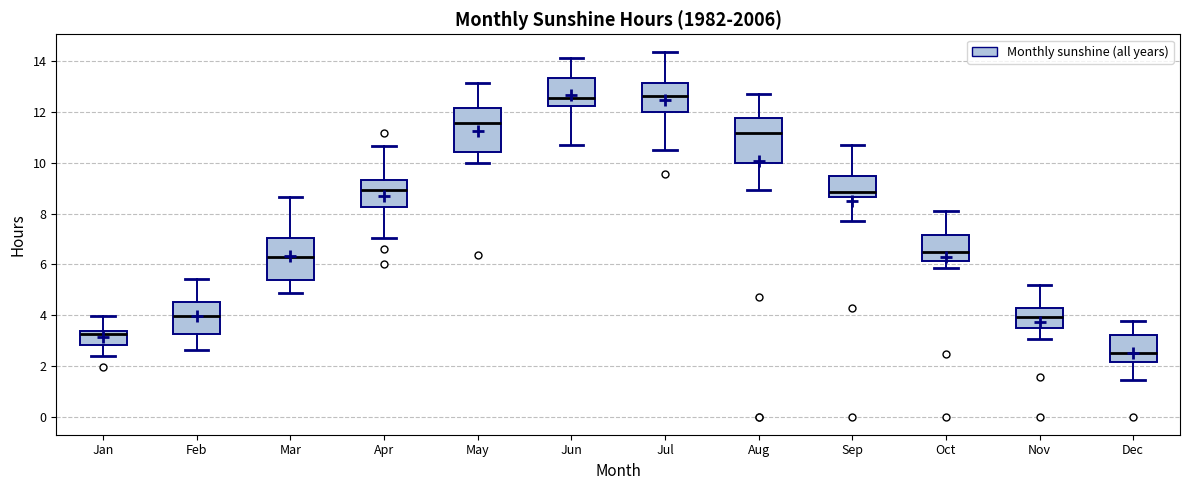

Where is the lower edge of the box for May on the y-axis? The values are not printed on the chart, so give them approximately, as read against the axis.

10.4